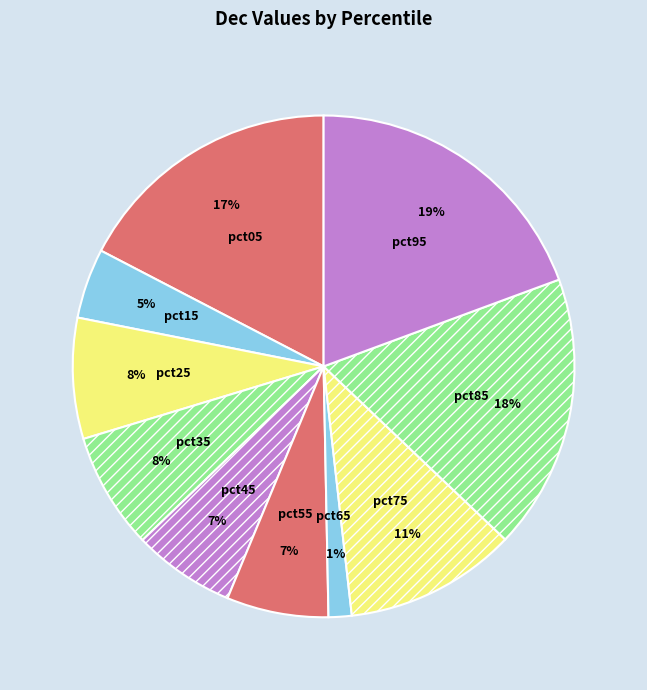

How many segments does this pie chart have?

10